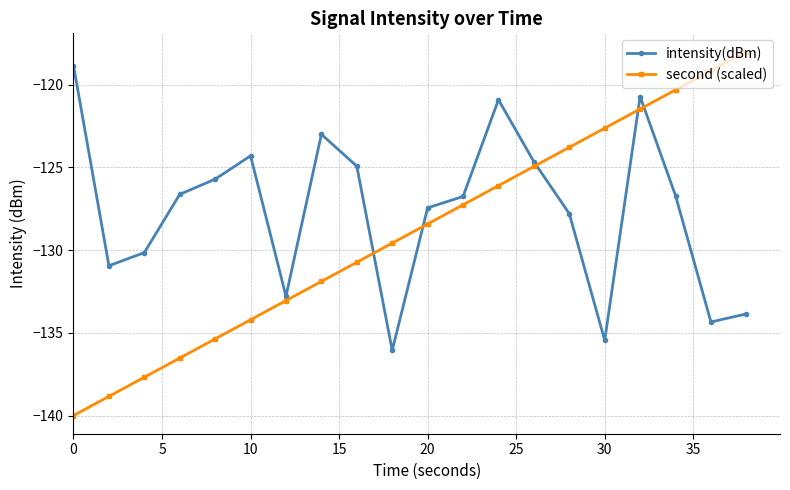

After their last crossing, which series has the higher values: second (scaled) or intensity(dBm)?

second (scaled)